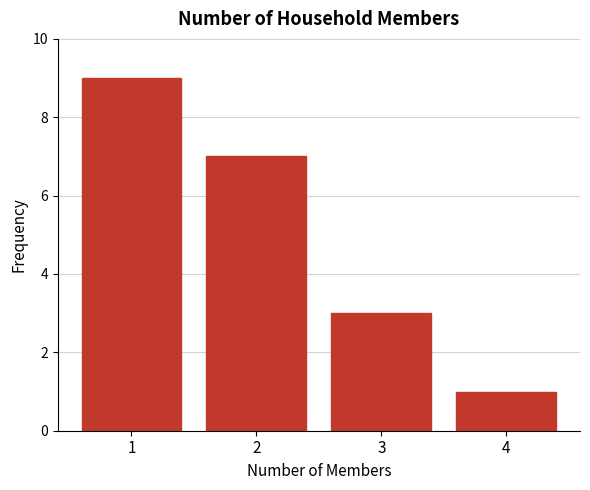

Reading left to right, list all the values displayed in this chart.

9	7	3	1